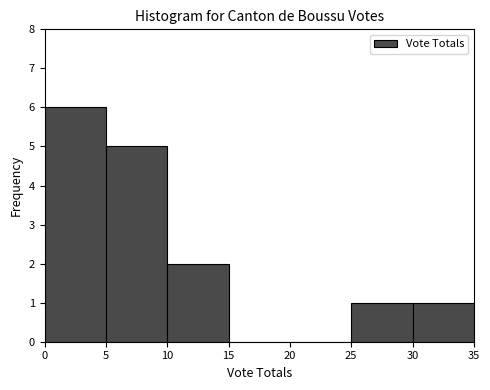

Reading left to right, list every bar in this chart as the range it spans on the x-axis followed by its height. The values are not printed on the chart, so give them approximately, as read against the axis.

0 to 5: 6
5 to 10: 5
10 to 15: 2
15 to 20: 0
20 to 25: 0
25 to 30: 1
30 to 35: 1